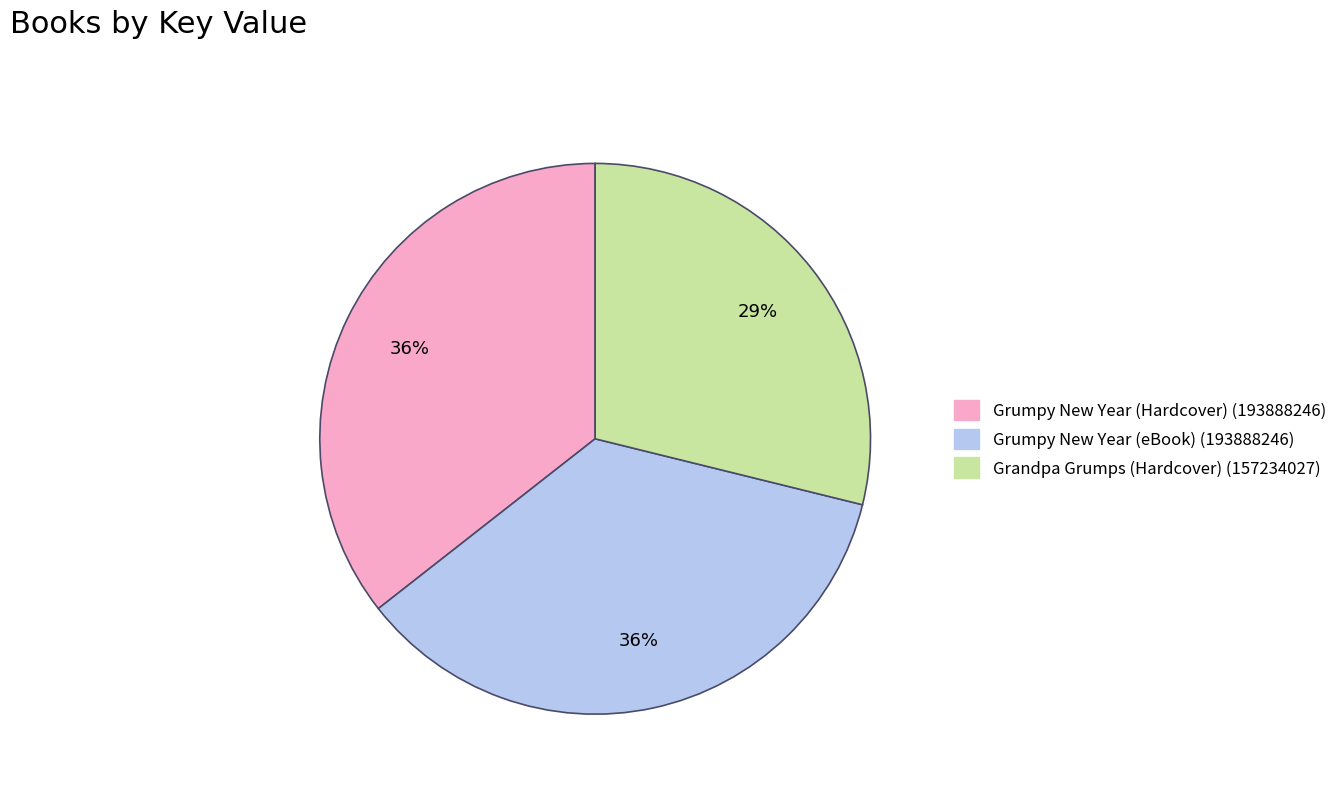

What is the smallest slice in the pie chart?

Grandpa Grumps (Hardcover)